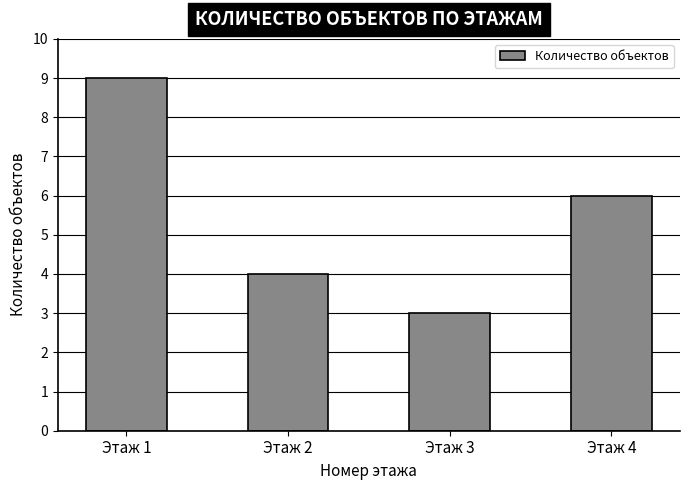

What is the maximum value shown in the chart?

9